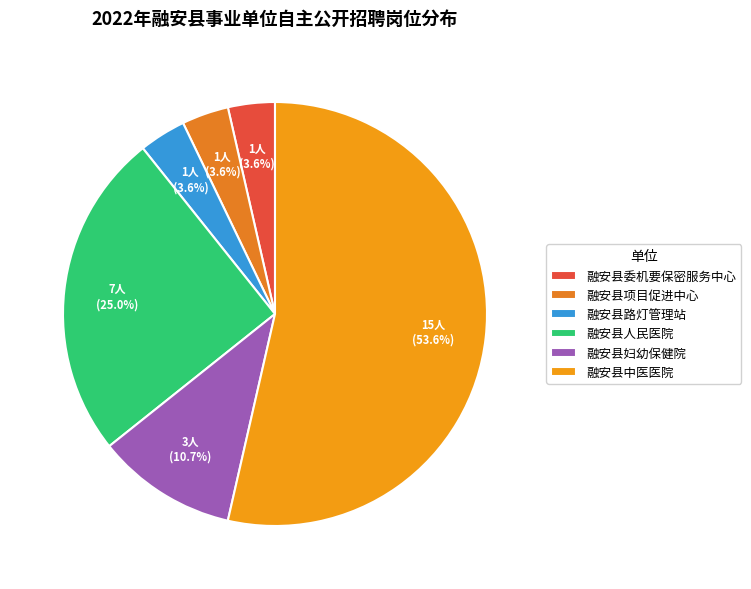

What is the ratio of the value at 融安县委机要保密服务中心 to the value at 融安县路灯管理站?

1.0